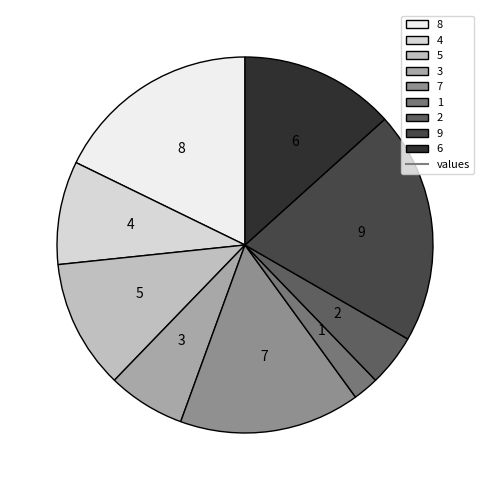

Is the sum of 9 and 5 greater than half?

No